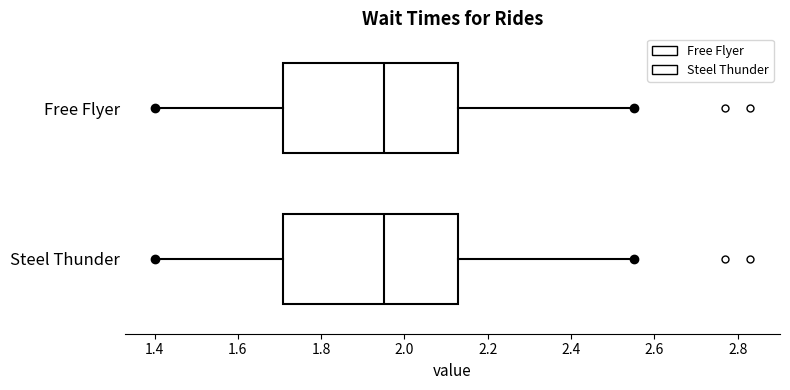

Reading bottom to top, transcribe this box plot: for each box, give where its median line is, the range the box spans, and where its two whiskers end, as read against the x-axis. The values are not printed on the chart, so give them approximately, as read against the axis.

Steel Thunder: median 1.96, box 1.70 to 2.12, whiskers 1.40 to 2.56
Free Flyer: median 1.96, box 1.70 to 2.12, whiskers 1.40 to 2.56